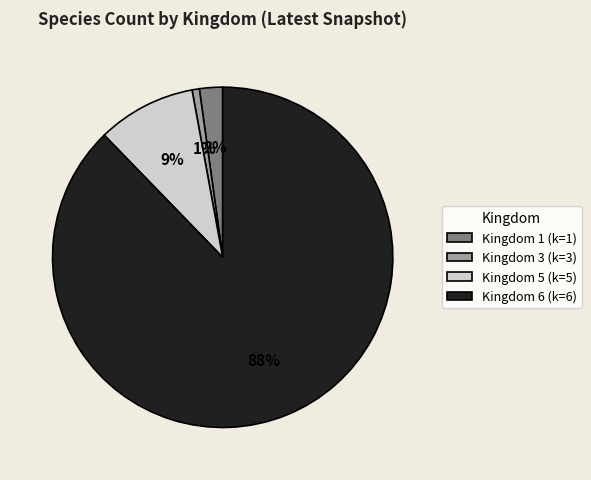

Is there a majority slice in this chart?

Yes